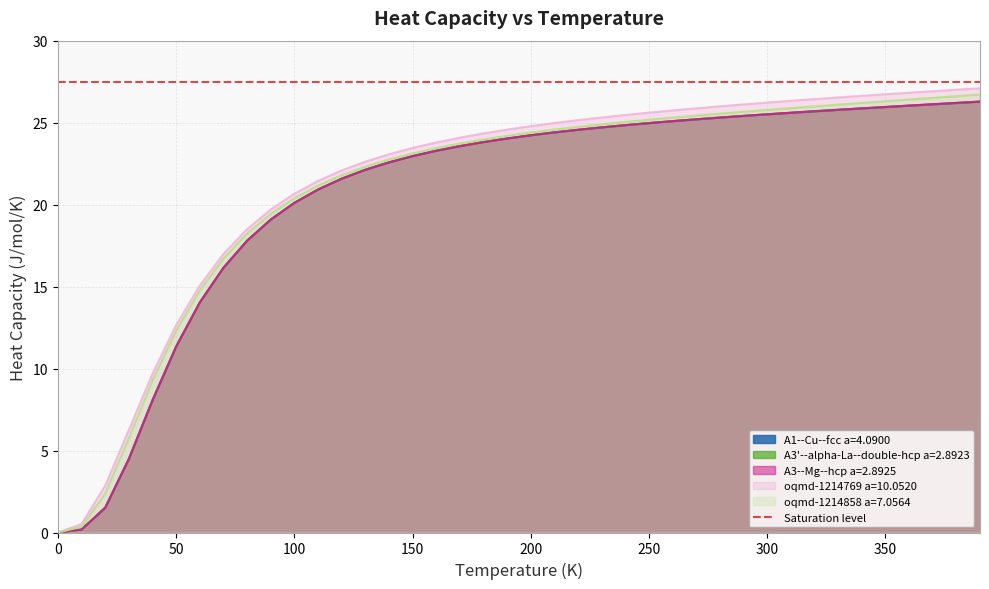

What is the difference between the second highest and second lowest values in the A3'--alpha-La--double-hcp a=2.8923 series?

26.0